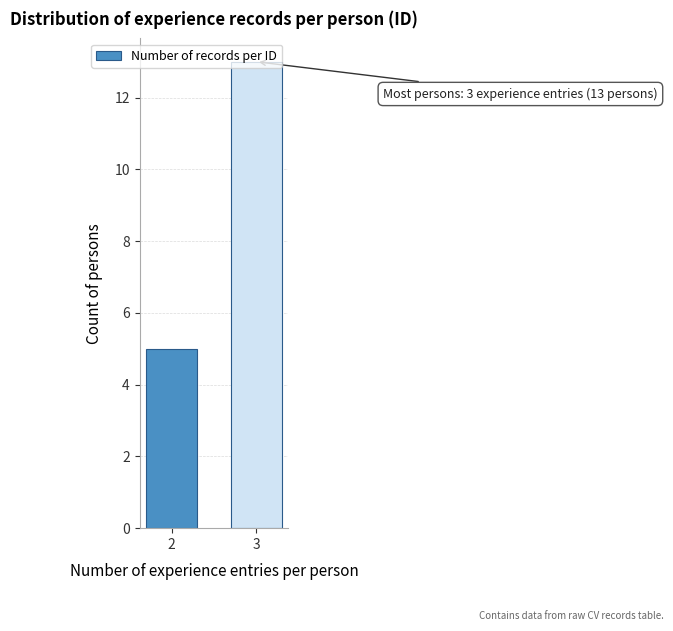

Rank the categories by value from highest to lowest.

3, 2